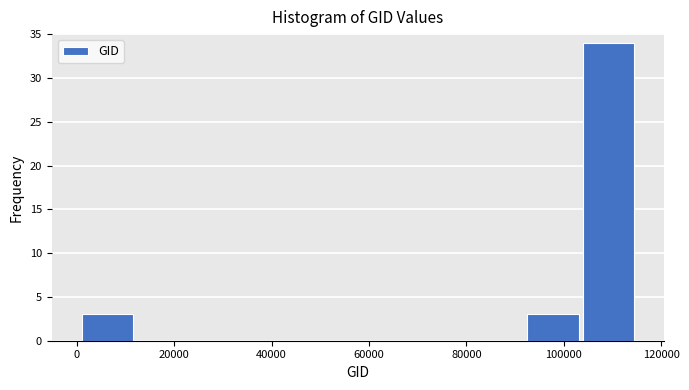

How tall is the bar that spans 104000 to 114000 on the x-axis? Neither the bar edges nor the heights are printed on the chart, so give them approximately, as read against the axes.

34